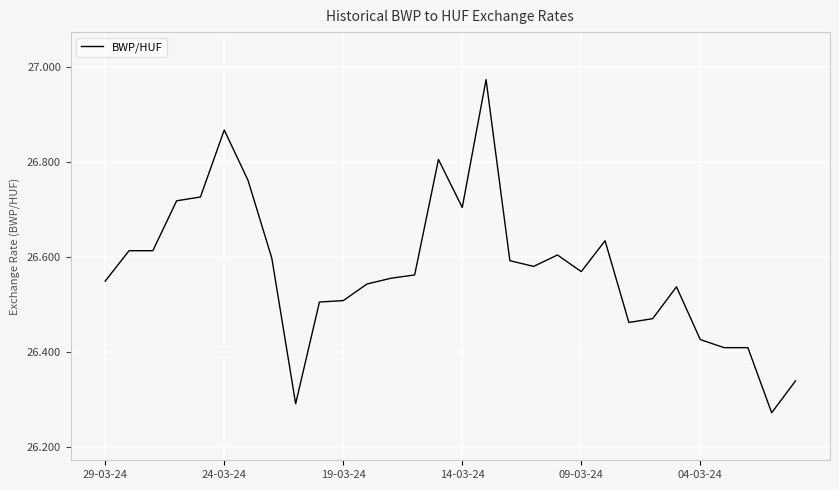

What is the difference between the maximum and minimum values?

0.7